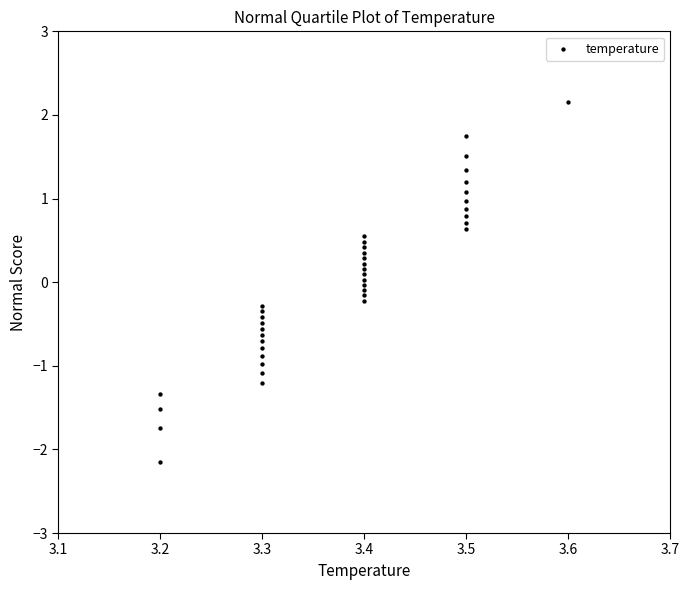

What is the range of X values (max minus min)?

0.4